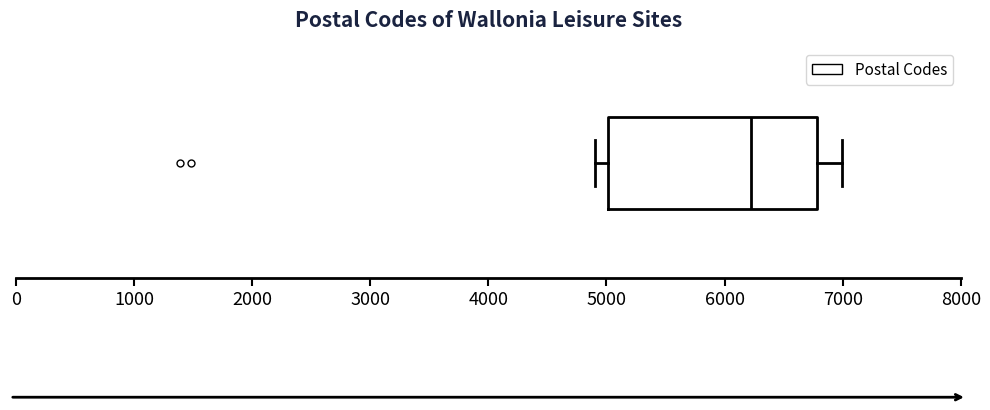

Transcribe this box plot: give where the median line is, the range the box spans, and where the two whiskers end, as read against the x-axis. The values are not printed on the chart, so give them approximately, as read against the axis.

median 6200, box 5000 to 6800, whiskers 4900 to 7000